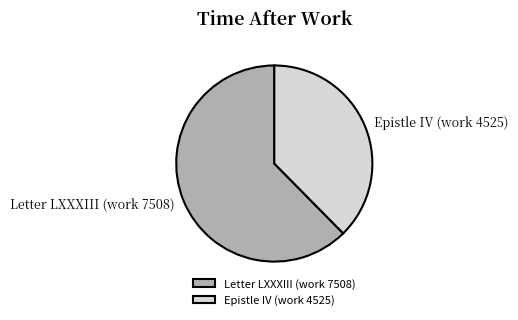

Rank the categories by value from lowest to highest.

Epistle IV (work 4525), Letter LXXXIII (work 7508)